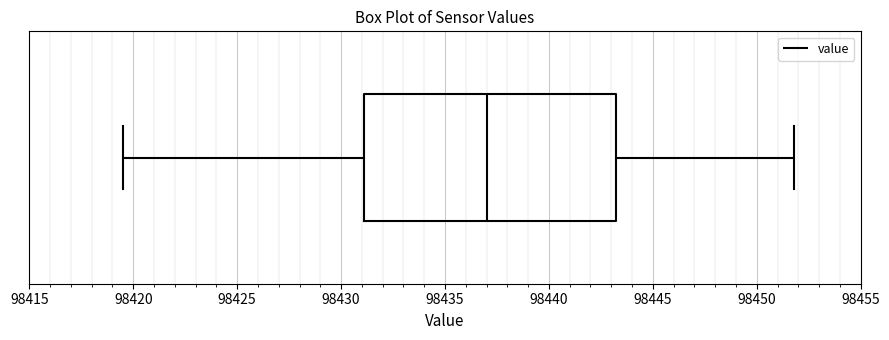

Where does the right whisker of the box end on the x-axis? The values are not printed on the chart, so give them approximately, as read against the axis.

98452.0